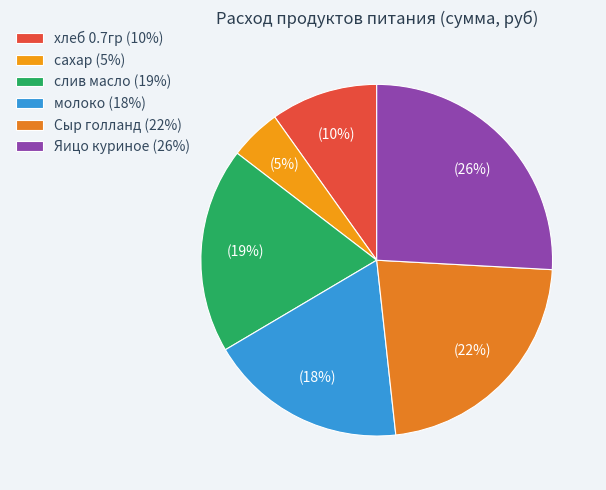

How many segments does this pie chart have?

6